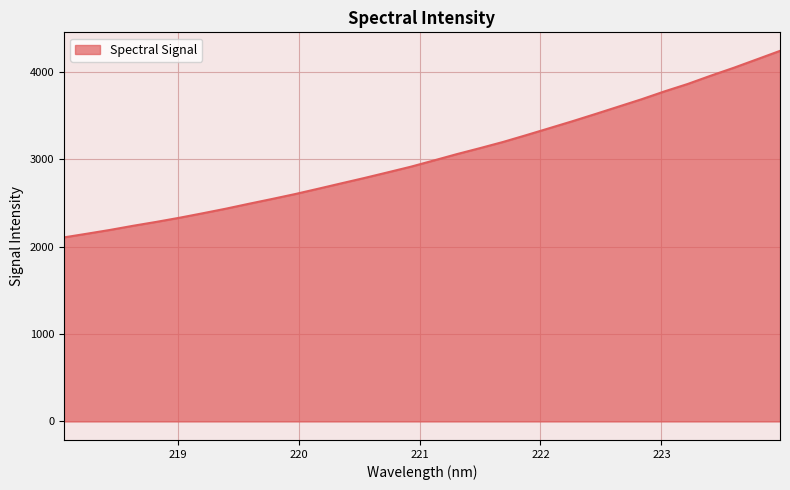

What is the difference between the maximum and minimum values?

2134.9